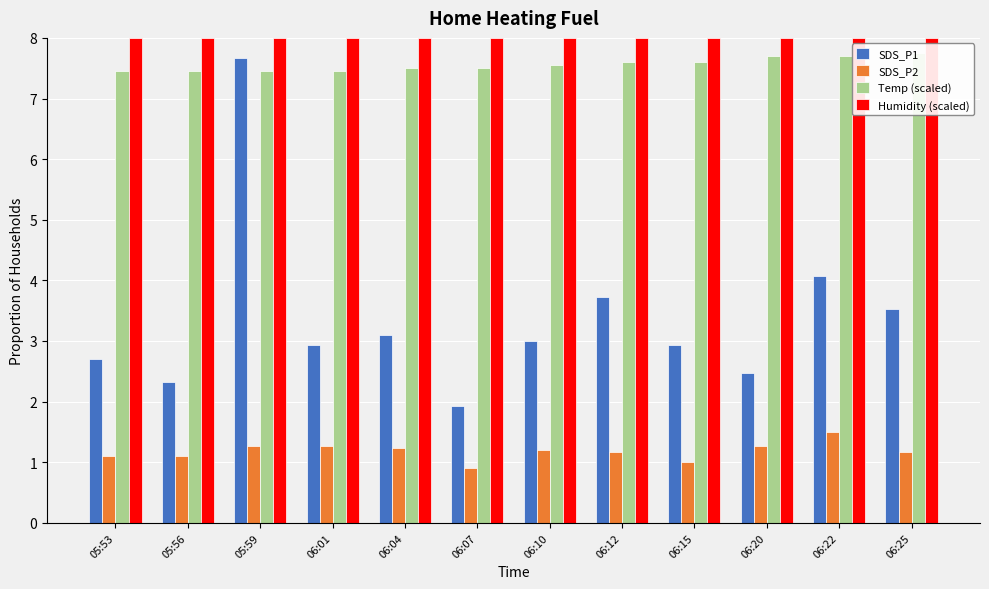

Between 06:04 and 06:15, which is larger?

06:04